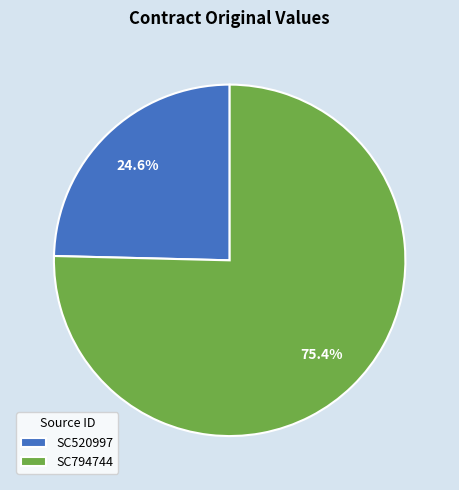

How many segments does this pie chart have?

2